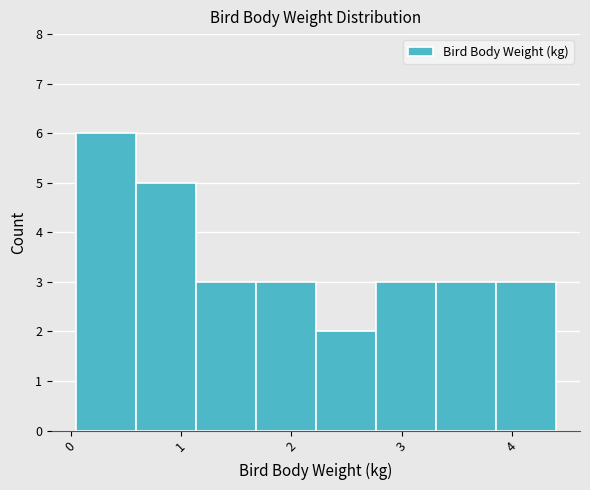

Over which range of the x-axis is the bar tallest?

0.1 to 0.6